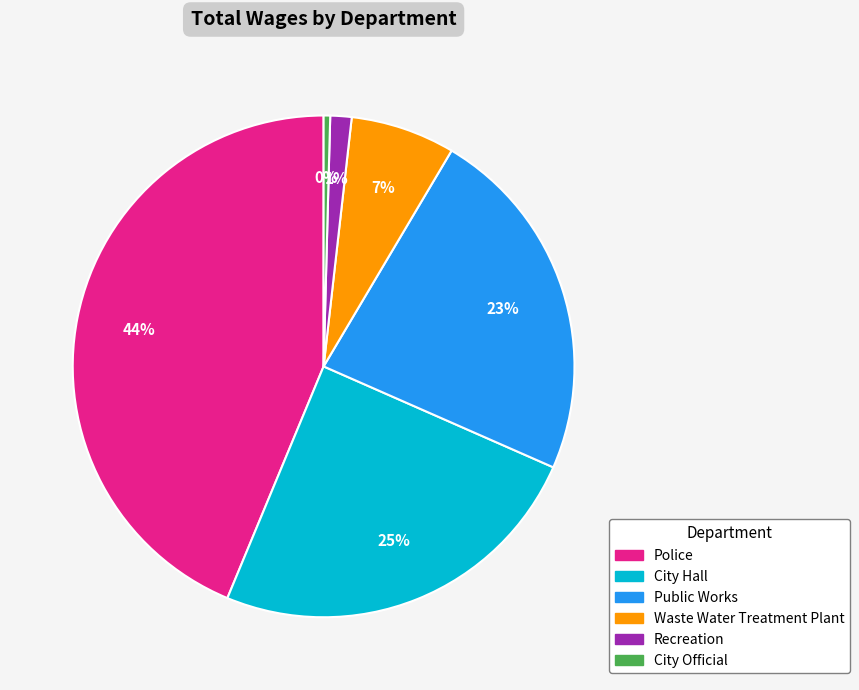

To the nearest percent, what is the combined percentage of City Official and Police?

44%